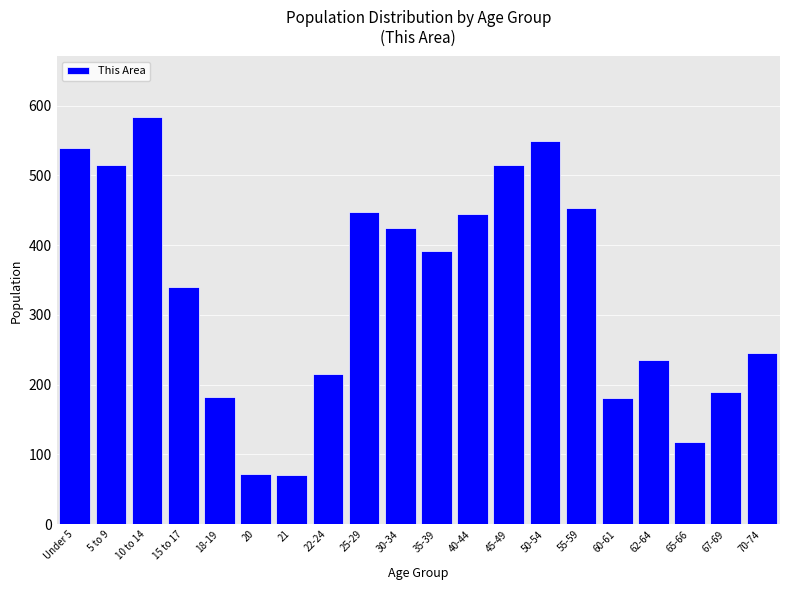

At which category does the chart reach its peak across all series?

10 to 14